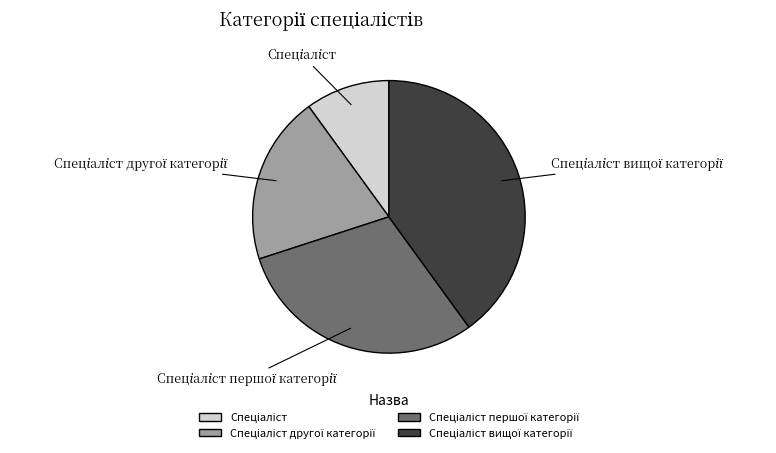

Is there a majority slice in this chart?

No